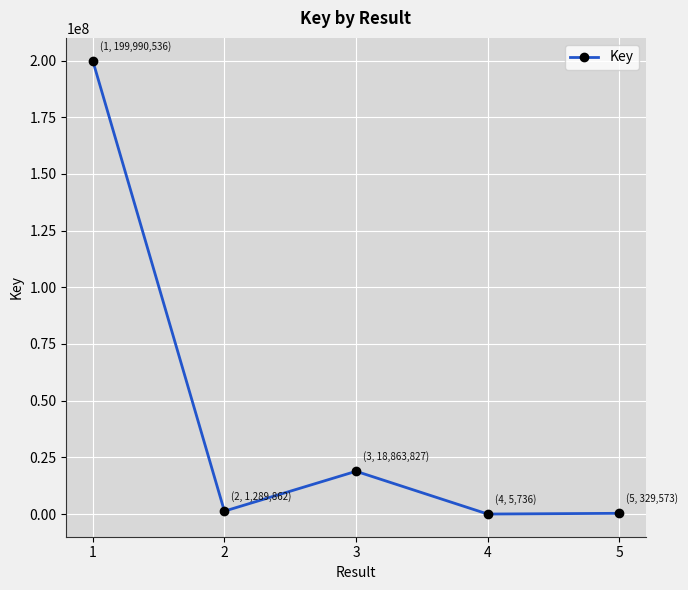

What is the smallest value displayed?

5736